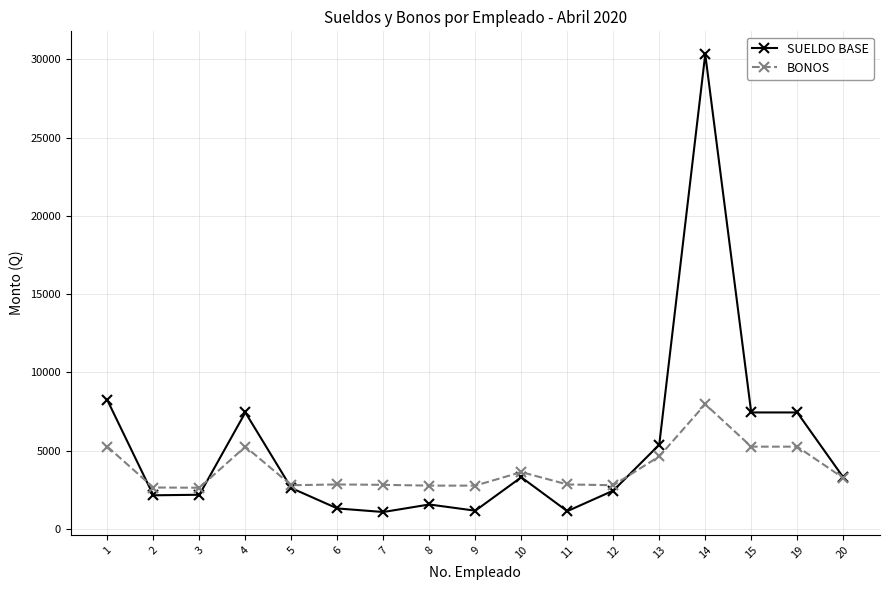

What is the average value of the SUELDO BASE series?

5199.3